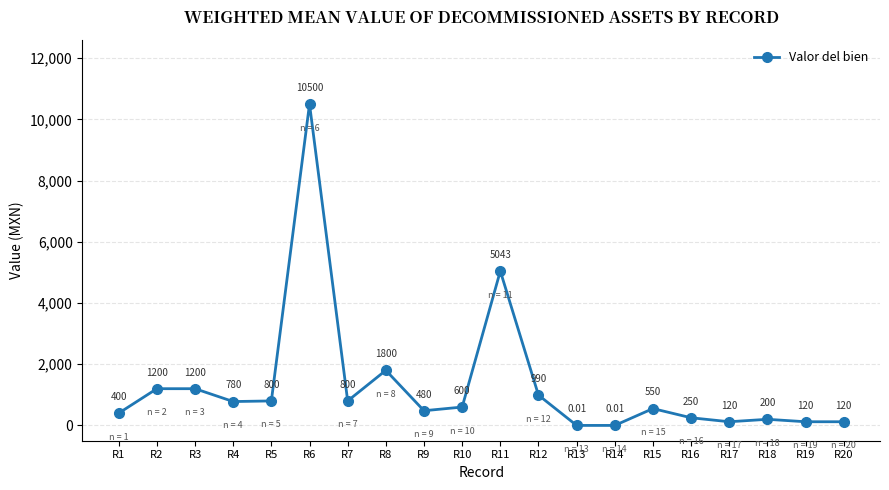

What is the sum of all values?

25953.0